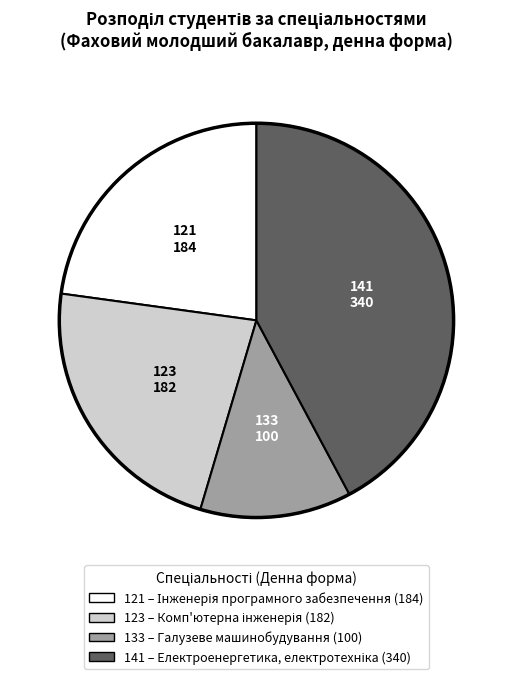

Does 123 account for over 50% of the chart?

No